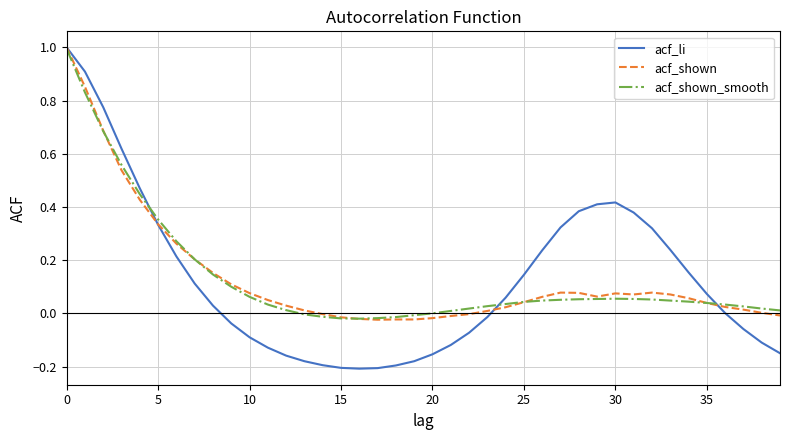

Which series has the widest spread of values?

acf_li